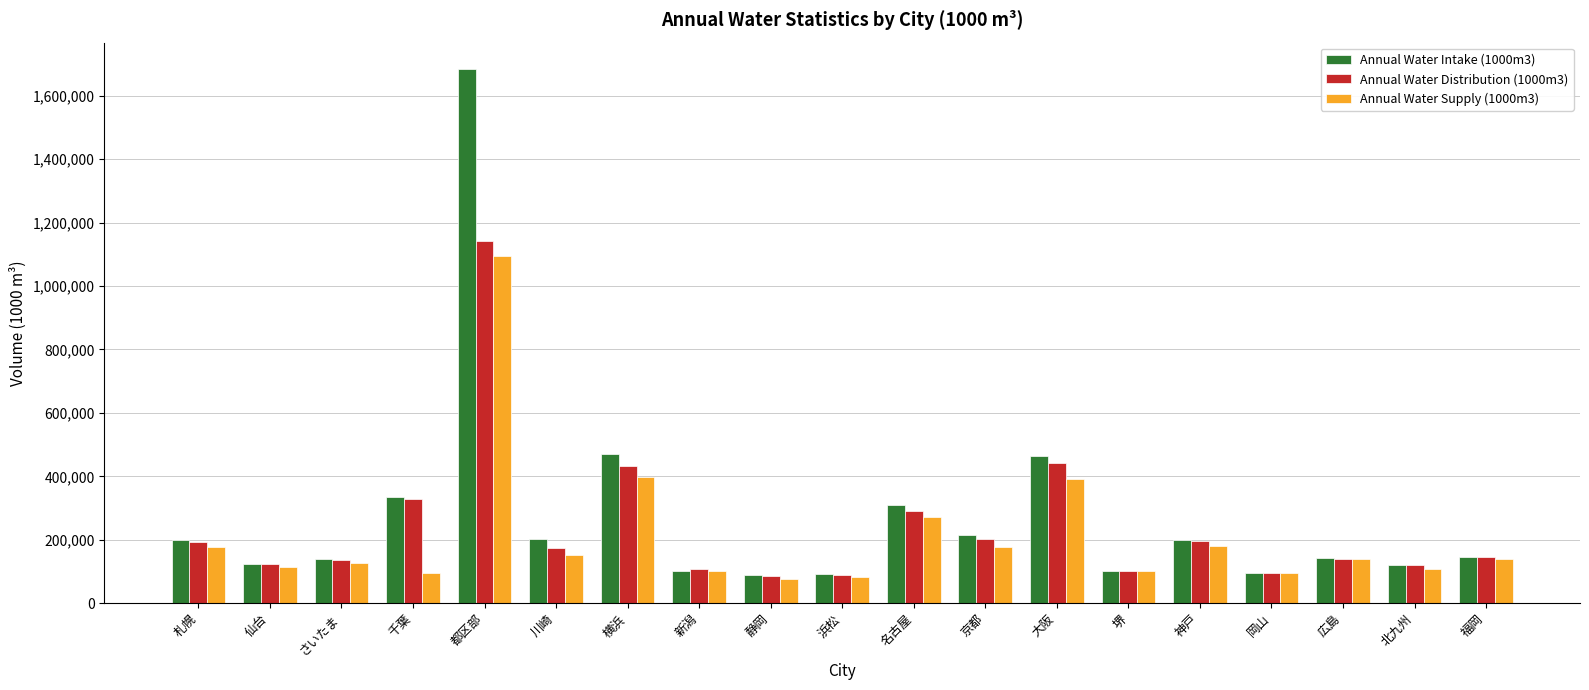

What is the label of the 1st bar from the left?

札幌